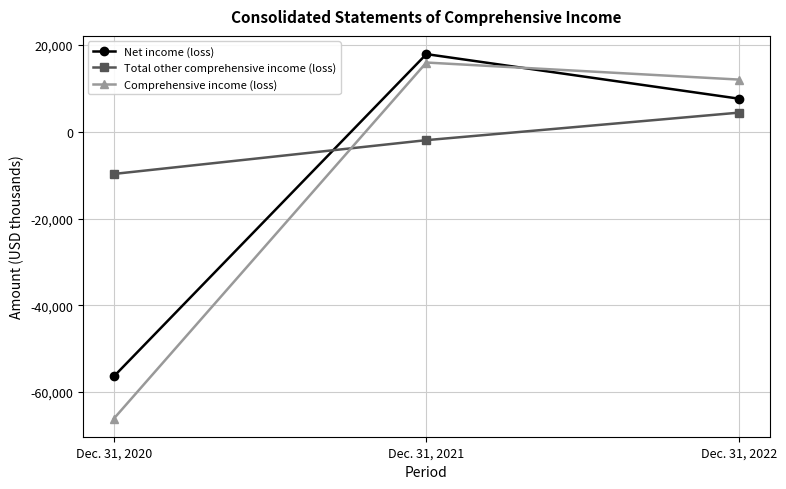

What is the lowest value of the Total other comprehensive income (loss) series?

-9726